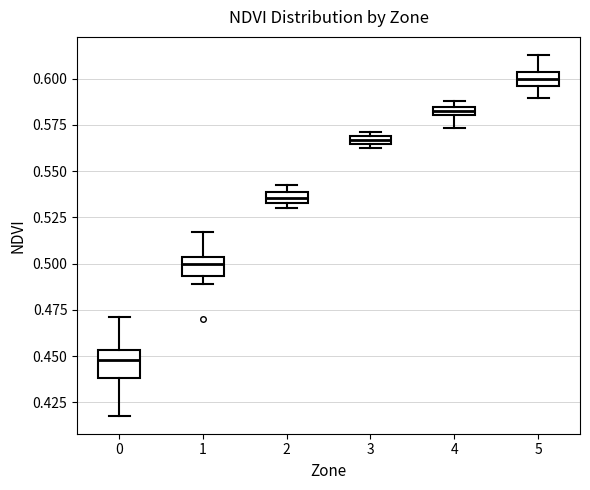

Where is the lower edge of the box at x = 2 on the y-axis? The values are not printed on the chart, so give them approximately, as read against the axis.

0.535